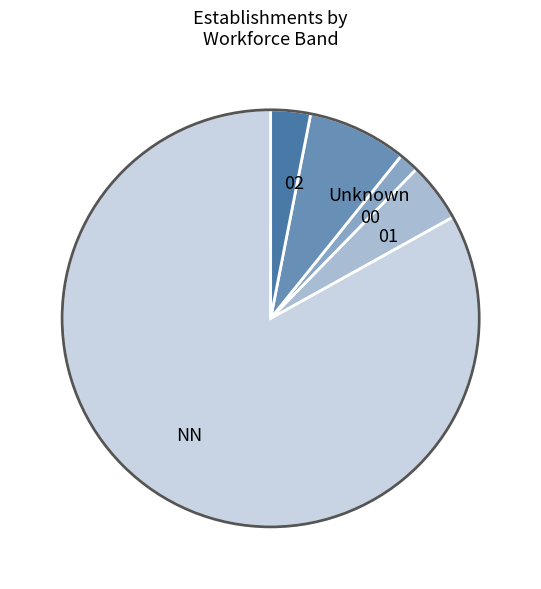

Does any single category account for the majority?

Yes